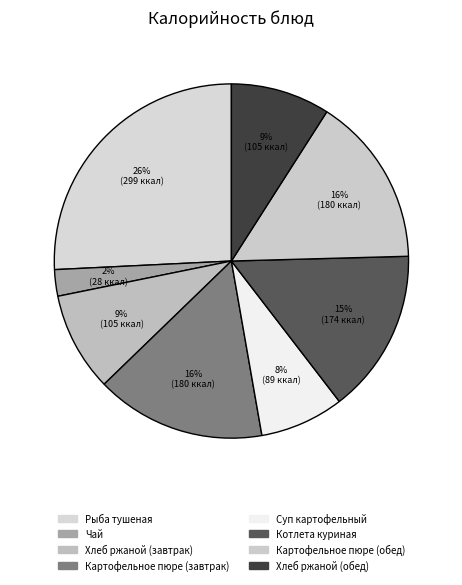

How many slices are in this pie chart?

8